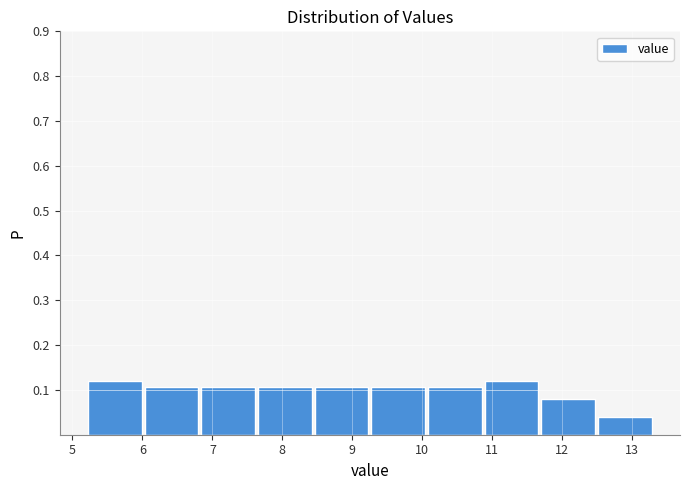

What is the height of the bar covering 8.44 to 9.25 on the x-axis? Neither the bar edges nor the heights are printed on the chart, so give them approximately, as read against the axes.

0.11